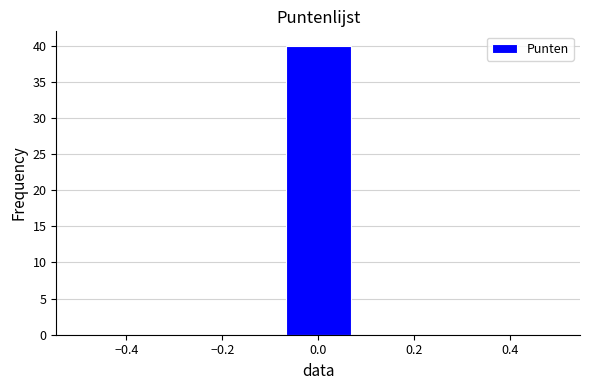

Reading left to right, transcribe this chart: for each bar, give the range it covers on the x-axis and its height. Neither the bar edges nor the heights are printed on the chart, so give them approximately, as read against the axes.

-0.50 to -0.36: 0
-0.36 to -0.22: 0
-0.22 to -0.08: 0
-0.08 to 0.08: 40
0.08 to 0.22: 0
0.22 to 0.36: 0
0.36 to 0.50: 0